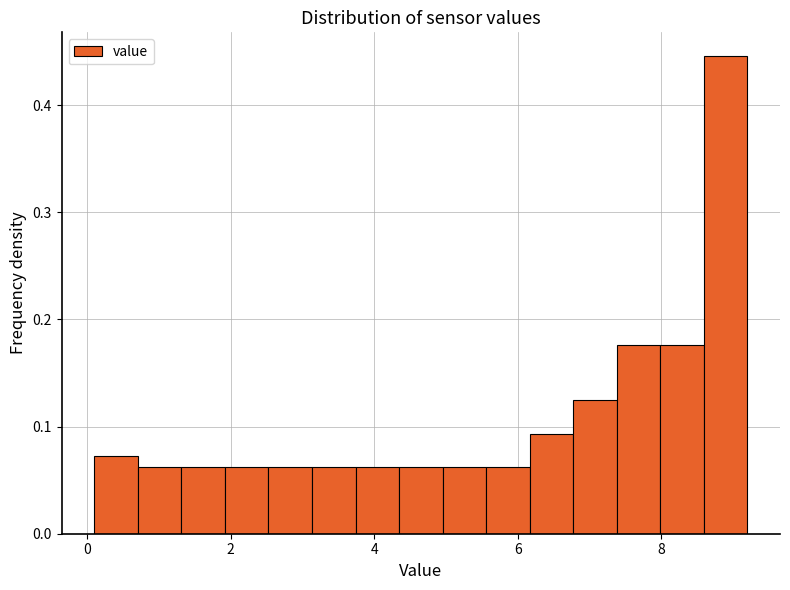

Around what value on the x-axis is the tallest bar? Give the approximate position of its centre, as read against the axis.

8.8